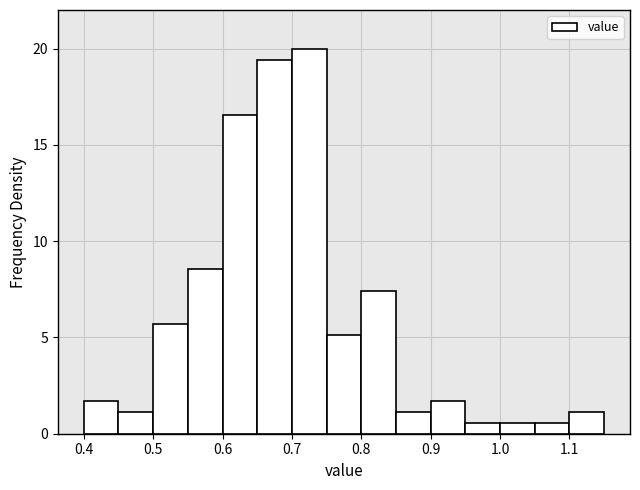

Reading left to right, transcribe this chart: for each bar, give the range it covers on the x-axis and its height. The values are not printed on the chart, so give them approximately, as read against the axis.

0.40 to 0.45: 1.5
0.45 to 0.50: 1.0
0.50 to 0.55: 5.5
0.55 to 0.60: 8.5
0.60 to 0.65: 16.5
0.65 to 0.70: 19.5
0.70 to 0.75: 20.0
0.75 to 0.80: 5.0
0.80 to 0.85: 7.5
0.85 to 0.90: 1.0
0.90 to 0.95: 1.5
0.95 to 1.00: 0.5
1.00 to 1.05: 0.5
1.05 to 1.10: 0.5
1.10 to 1.15: 1.0